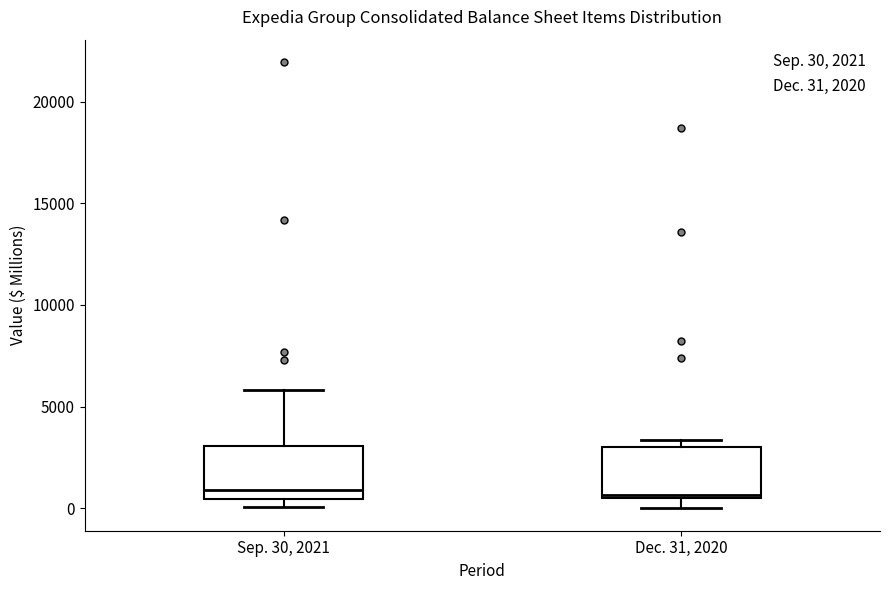

Where is the lower edge of the box for Sep. 30, 2021 on the y-axis? The values are not printed on the chart, so give them approximately, as read against the axis.

500